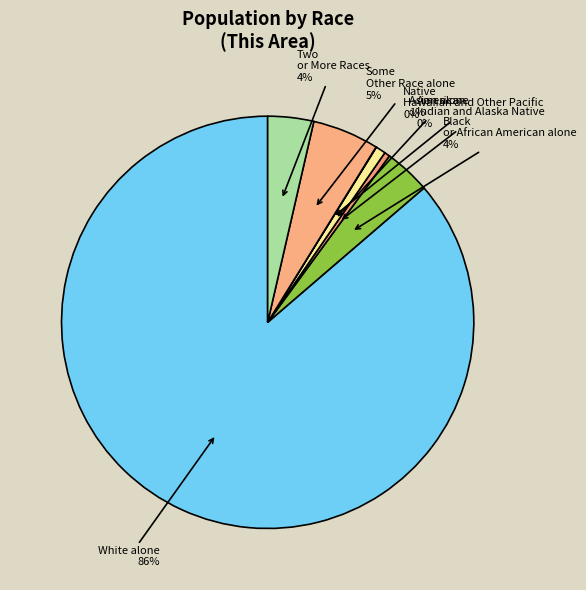

What is the smallest slice in the pie chart?

Native Hawaiian and Other Pacific